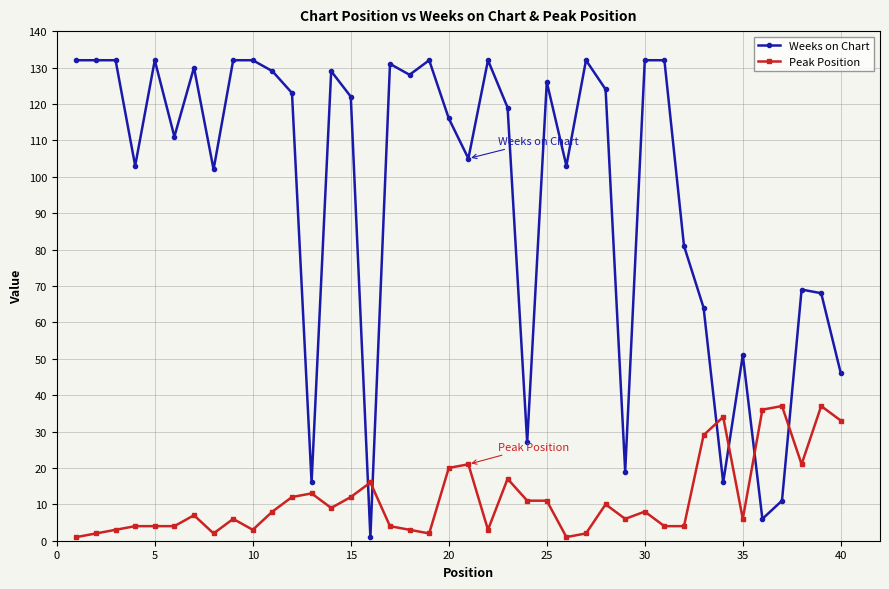

After their last crossing, which series has the higher values: Weeks on Chart or Peak Position?

Weeks on Chart